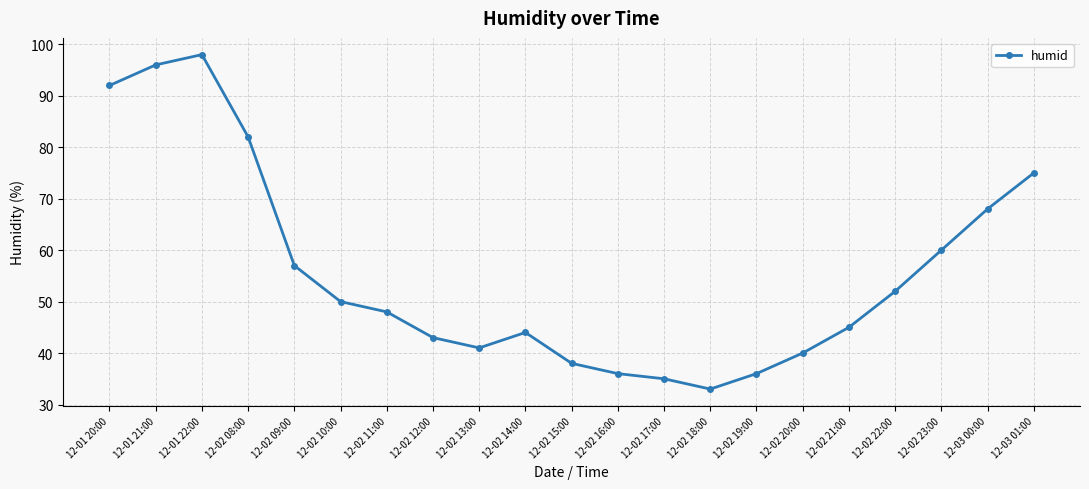

Is it true that the value at 12-02 16:00 is 36?

True